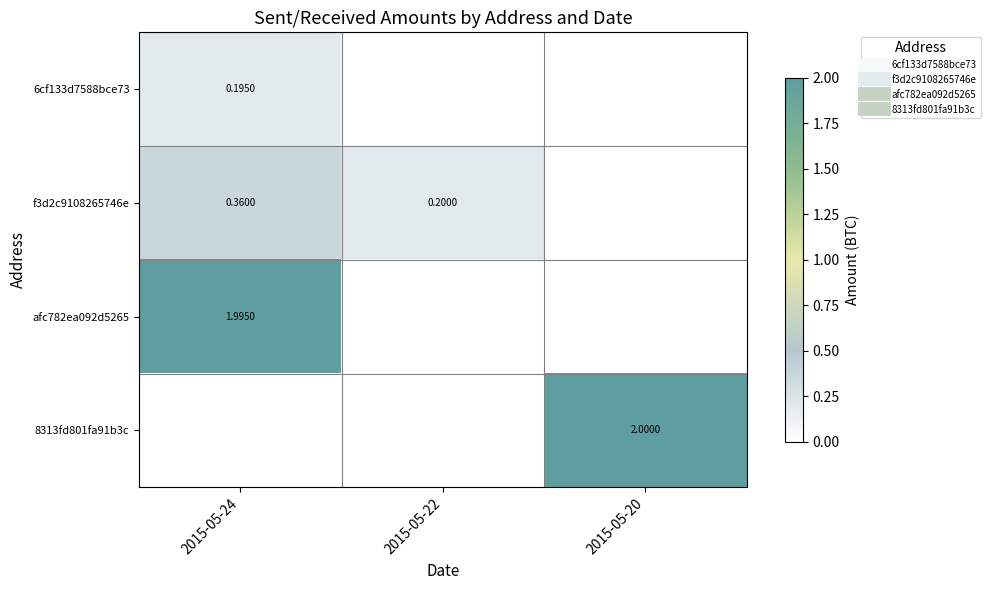

The value of 8313fd801fa91b3c at 2015-05-20 is 2.0. True or false?

True